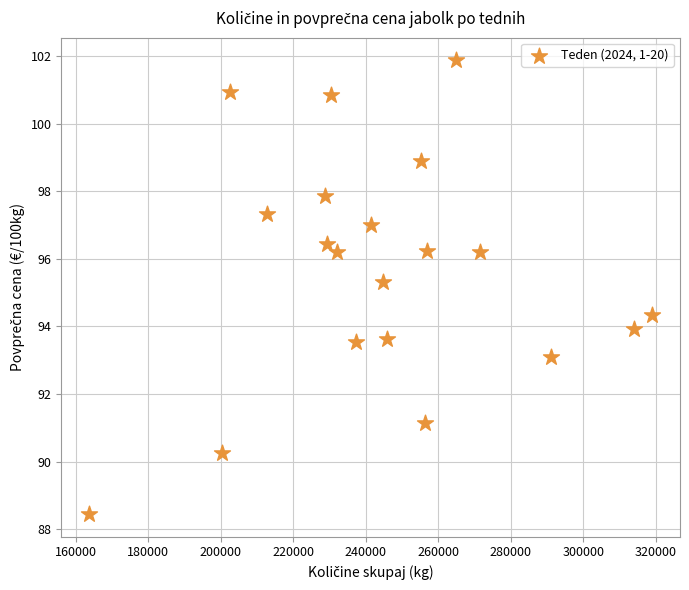

What Y value in the scatter plot is closest to 95?

95.3